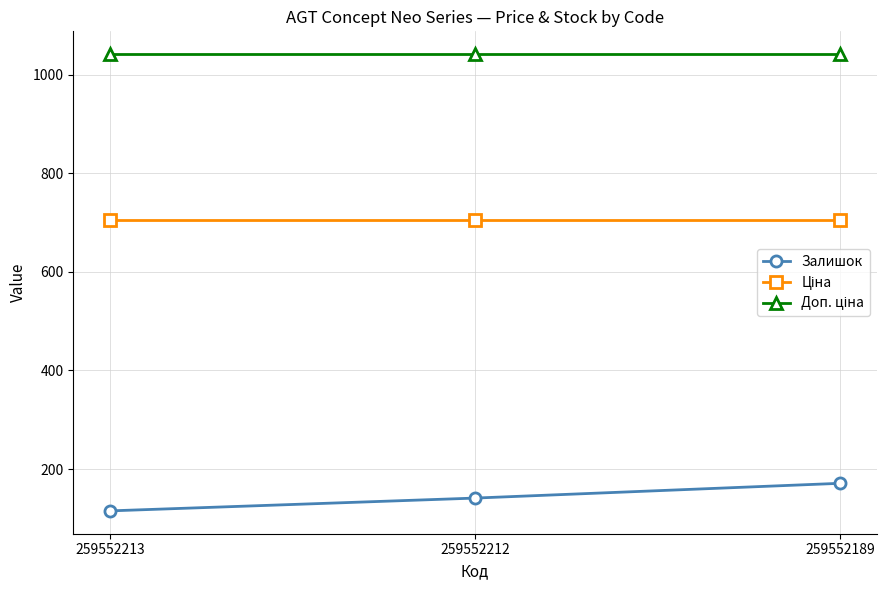

At which category does the chart reach its minimum across all series?

259552213